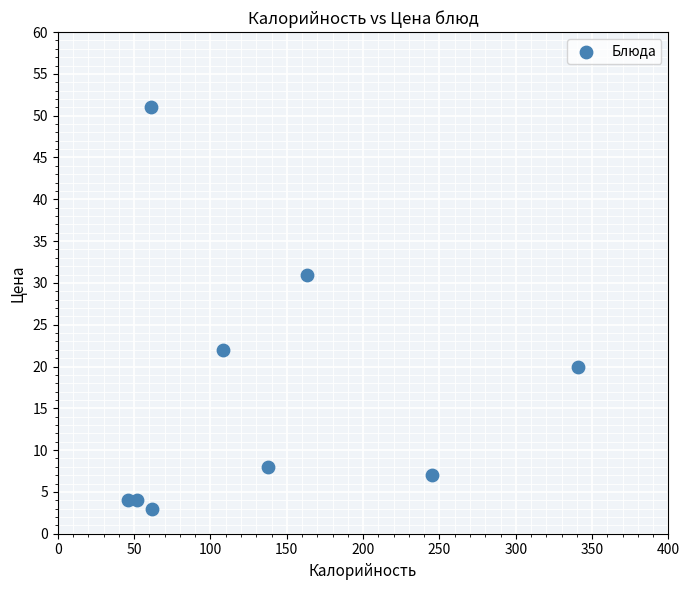

What Y value in the scatter plot is closest to 27?

31